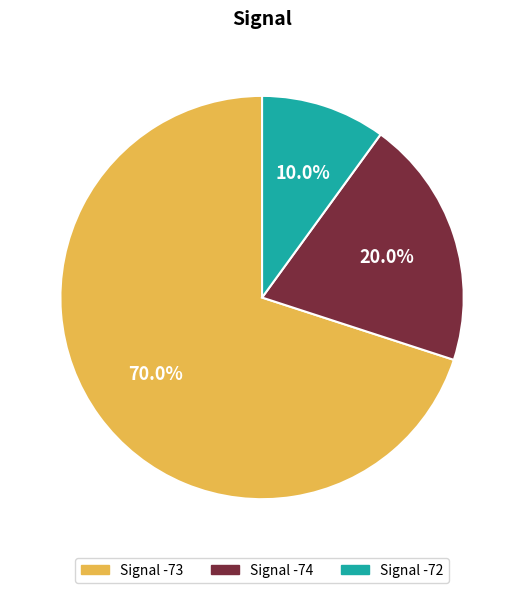

Is there any slice that represents more than half of the pie?

Yes